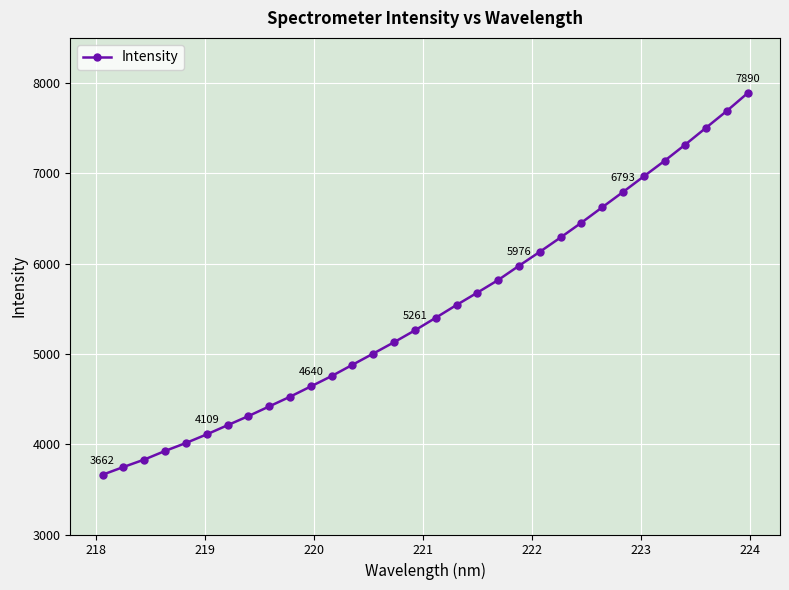

What is the sum of all values?

175639.9